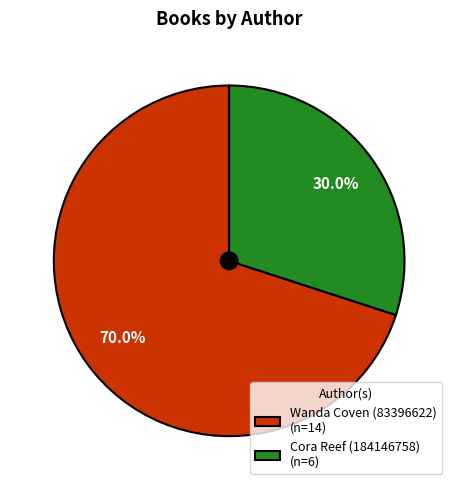

Is it true that Cora Reef (184146758) is 30% of the pie?

True